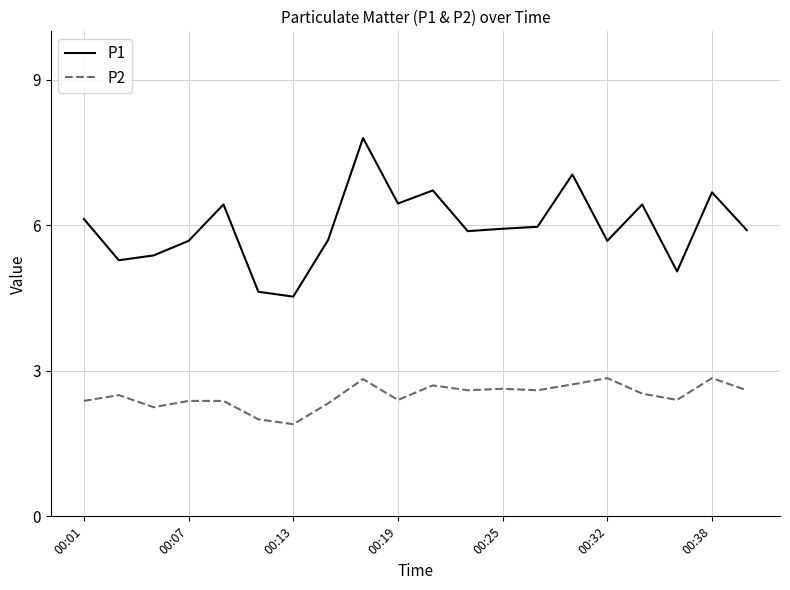

Which series has the widest spread of values?

P1